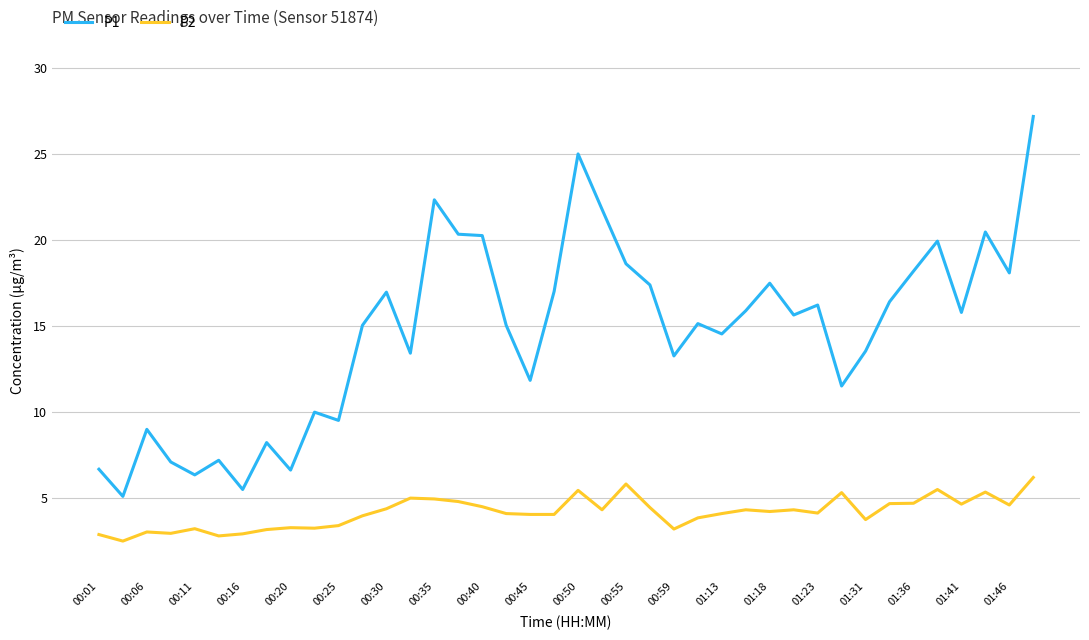

Which series has the largest total across all categories?

P1